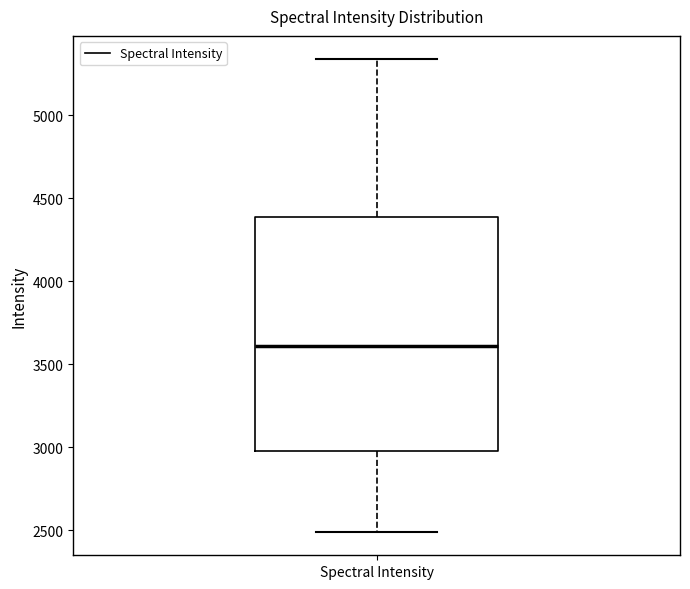

Transcribe this box plot: give where the median line is, the range the box spans, and where the two whiskers end, as read against the y-axis. The values are not printed on the chart, so give them approximately, as read against the axis.

median 3600, box 3000 to 4400, whiskers 2500 to 5350